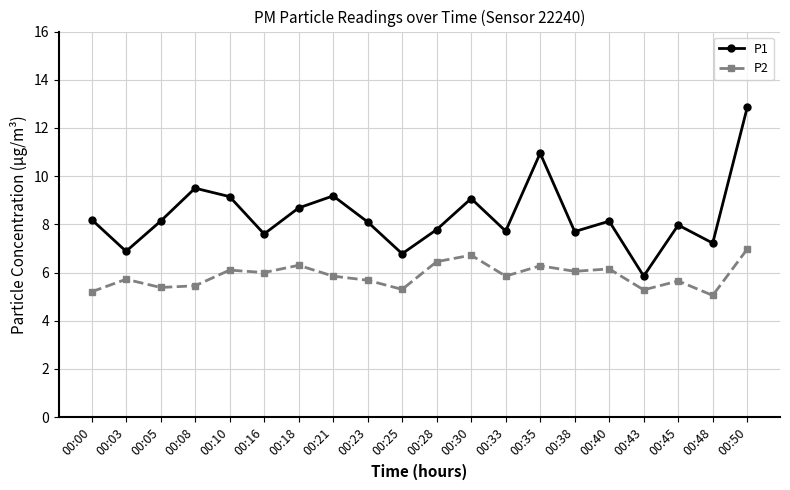

What is the maximum value for P2?

7.0